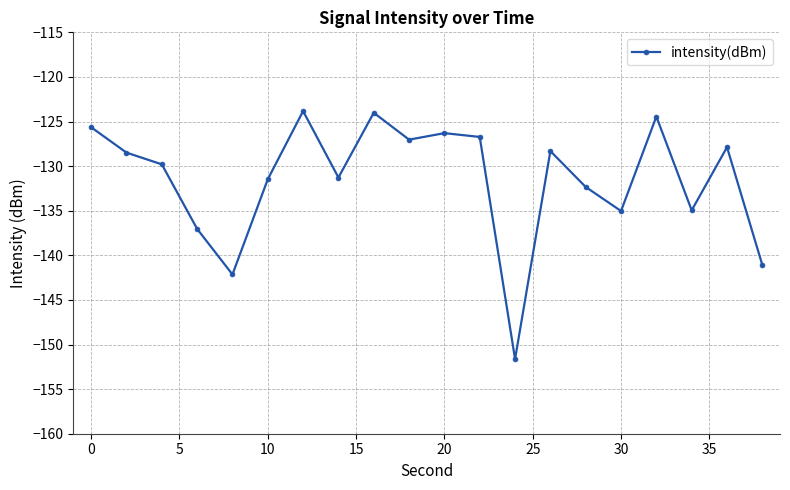

What is the minimum value shown in the chart?

-151.6